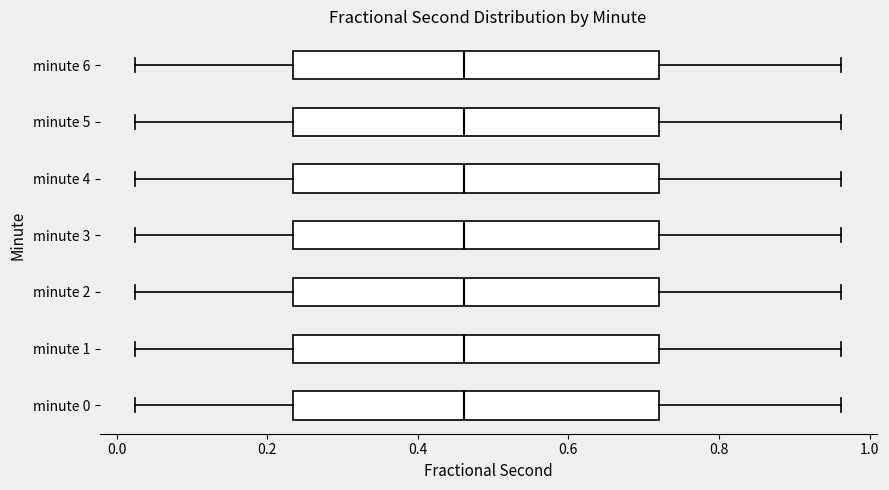

Where does the left whisker of the box for minute 3 end on the x-axis? The values are not printed on the chart, so give them approximately, as read against the axis.

0.02